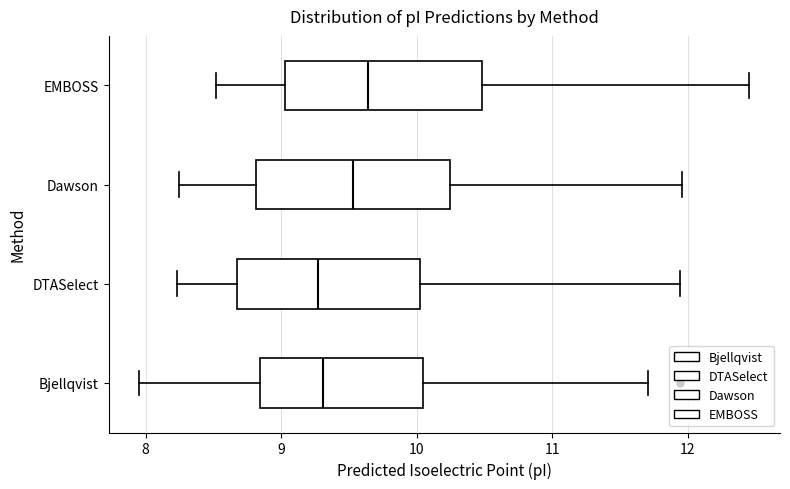

Reading bottom to top, transcribe this box plot: for each box, give where its median line is, the range the box spans, and where its two whiskers end, as read against the x-axis. The values are not printed on the chart, so give them approximately, as read against the axis.

Bjellqvist: median 9.3, box 8.8 to 10.1, whiskers 8.0 to 11.7
DTASelect: median 9.3, box 8.7 to 10.0, whiskers 8.2 to 11.9
Dawson: median 9.5, box 8.8 to 10.2, whiskers 8.2 to 12.0
EMBOSS: median 9.6, box 9.0 to 10.5, whiskers 8.5 to 12.5